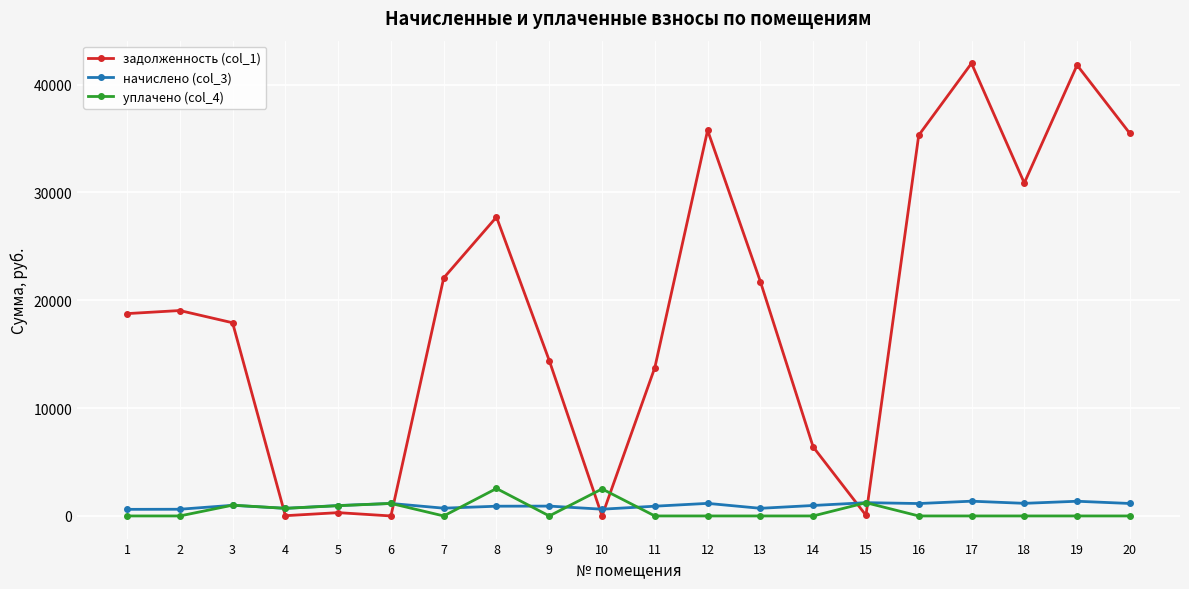

What is the total value across all series at 3?

19903.7